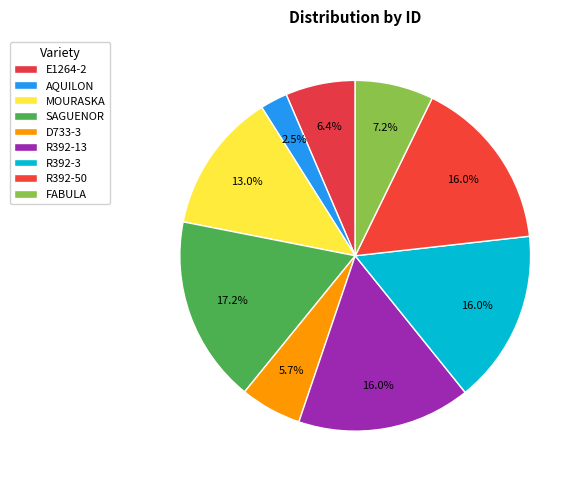

Which has a higher value, R392-13 or D733-3?

R392-13